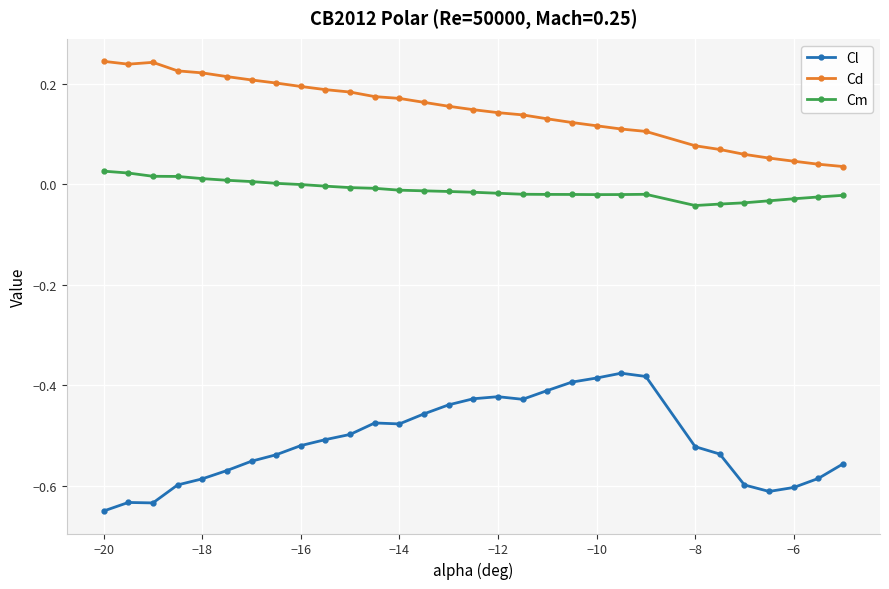

Which series has the largest total across all categories?

Cd